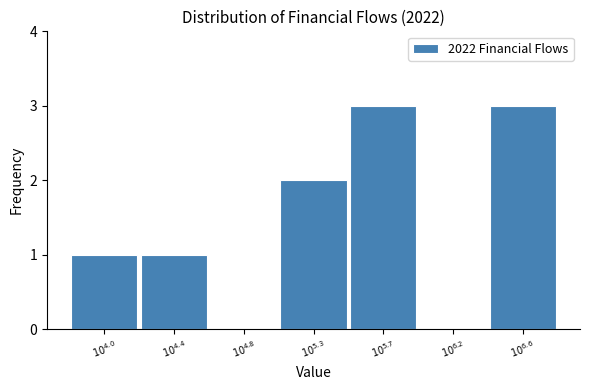

What is the greatest value displayed?

3